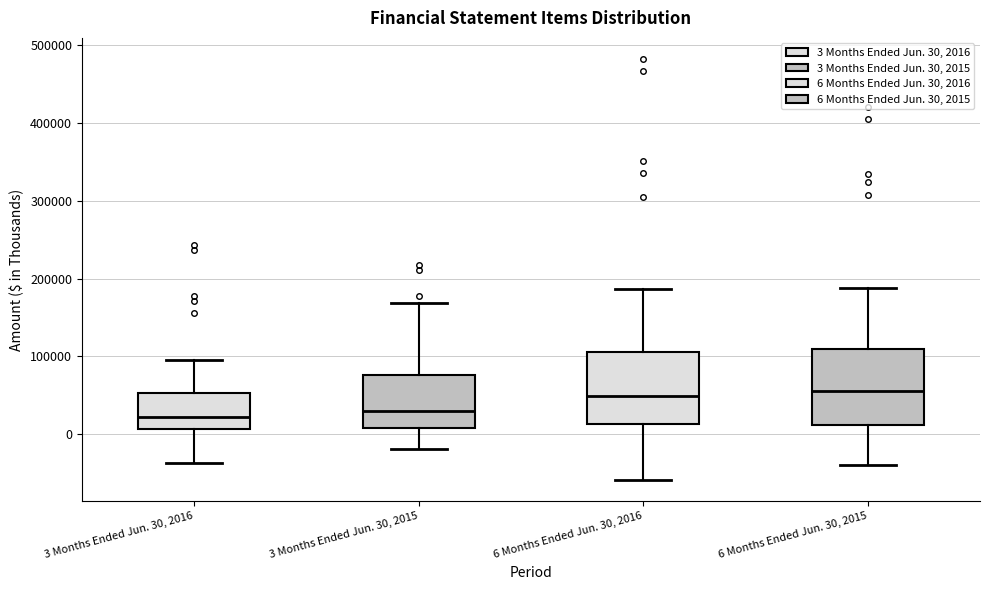

Reading left to right, transcribe this box plot: for each box, give where its median line is, the range the box spans, and where its two whiskers end, as read against the y-axis. The values are not printed on the chart, so give them approximately, as read against the axis.

3 Months Ended Jun. 30, 2016: median 20000, box 10000 to 50000, whiskers -40000 to 90000
3 Months Ended Jun. 30, 2015: median 30000, box 10000 to 80000, whiskers -20000 to 170000
6 Months Ended Jun. 30, 2016: median 50000, box 10000 to 110000, whiskers -60000 to 190000
6 Months Ended Jun. 30, 2015: median 60000, box 10000 to 110000, whiskers -40000 to 190000